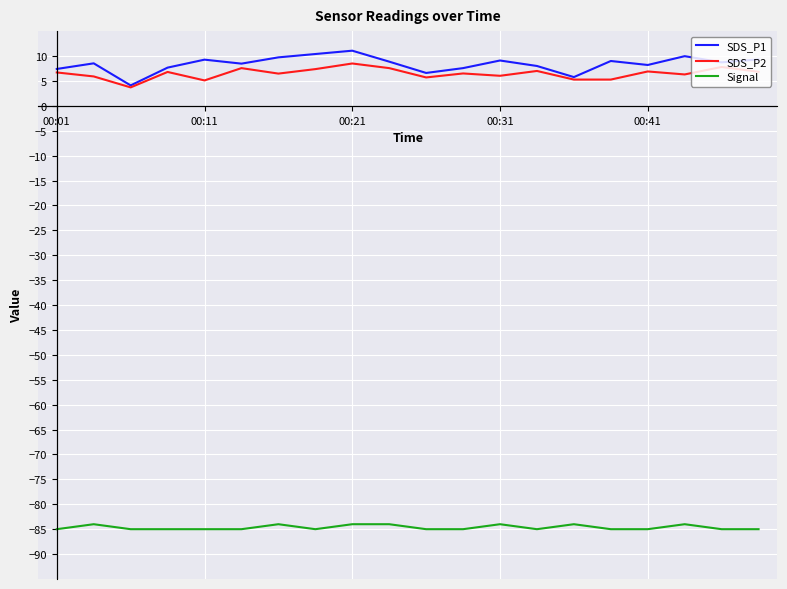

Count the number of data series in this chart.

3